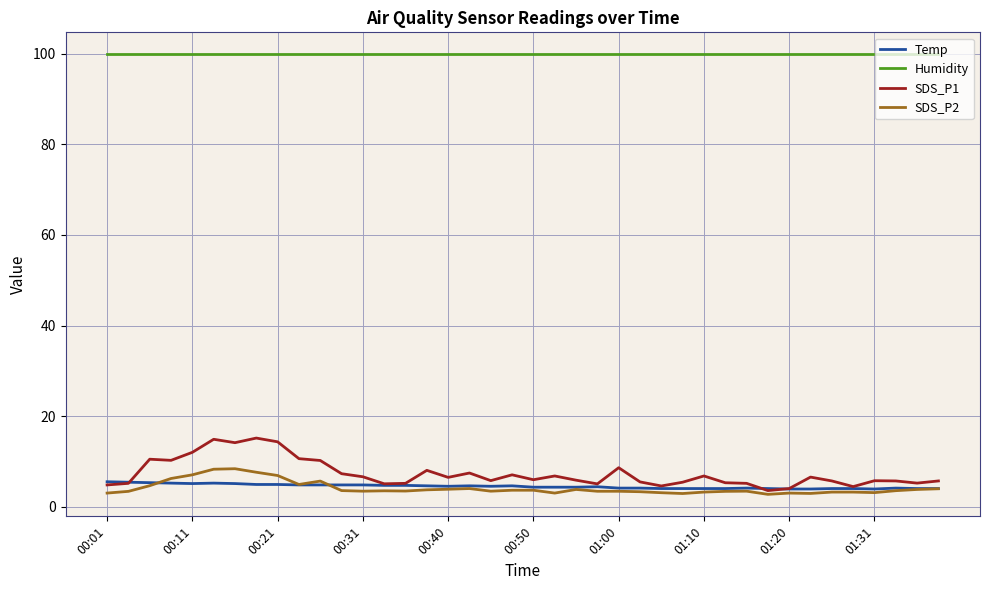

True or false: Humidity and SDS_P2 intersect in this chart.

False